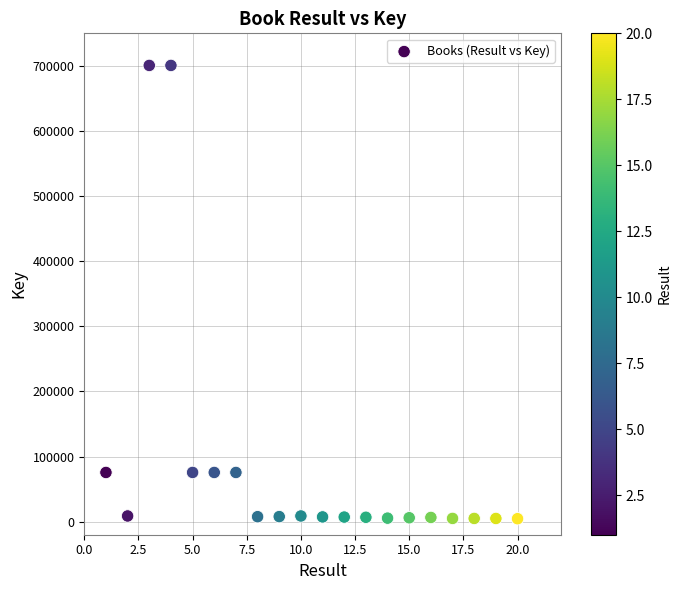

What is the range of Y values (max minus min)?

696088